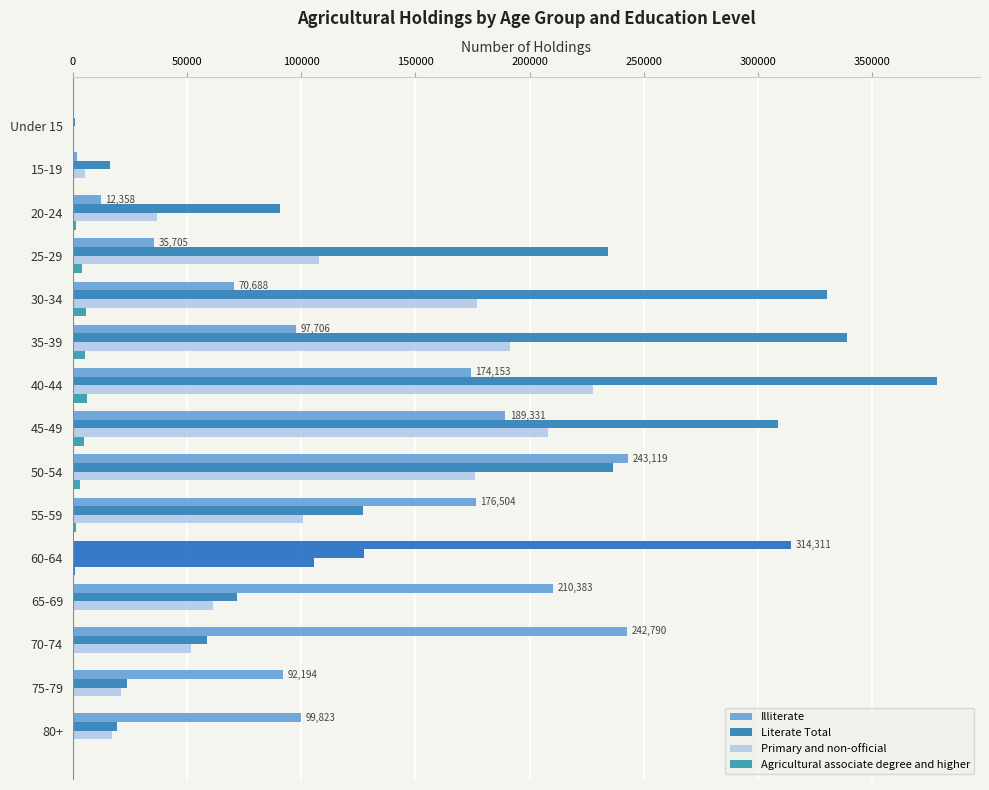

How many categories are shown in the chart?

15